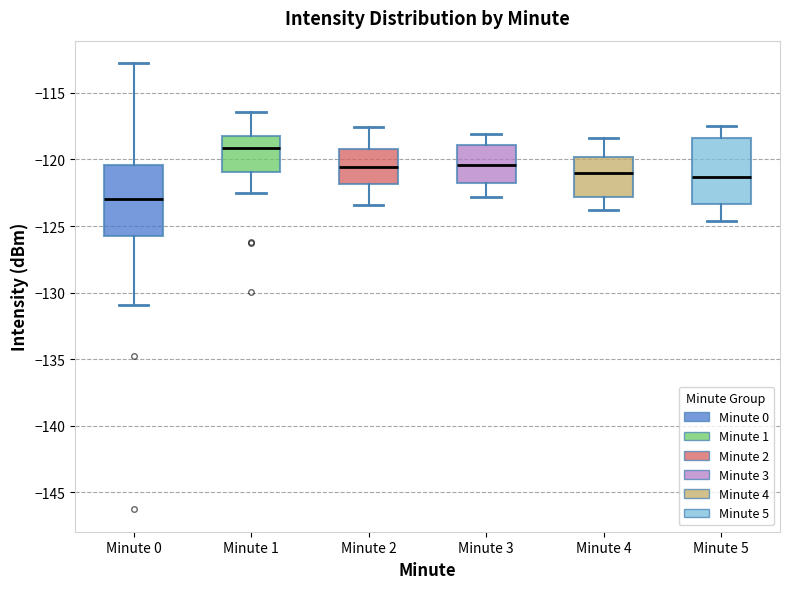

Reading left to right, transcribe this box plot: for each box, give where its median line is, the range the box spans, and where its two whiskers end, as read against the y-axis. The values are not printed on the chart, so give them approximately, as read against the axis.

Minute 0: median -123.0, box -126.0 to -120.5, whiskers -131.0 to -113.0
Minute 1: median -119.0, box -121.0 to -118.0, whiskers -122.5 to -116.5
Minute 2: median -120.5, box -122.0 to -119.0, whiskers -123.5 to -117.5
Minute 3: median -120.5, box -122.0 to -119.0, whiskers -123.0 to -118.0
Minute 4: median -121.0, box -123.0 to -120.0, whiskers -124.0 to -118.5
Minute 5: median -121.5, box -123.5 to -118.5, whiskers -124.5 to -117.5